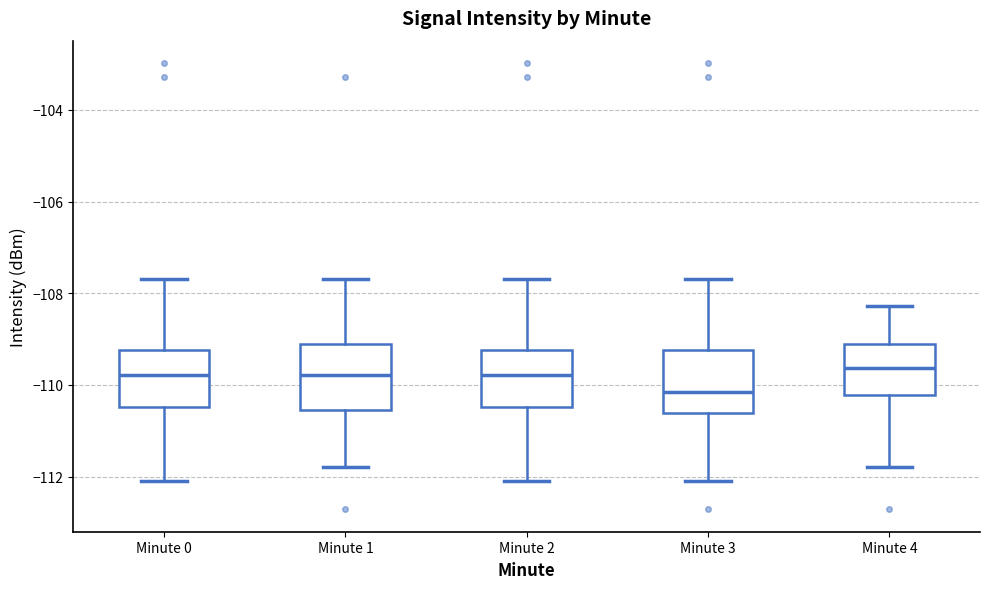

Reading left to right, transcribe this box plot: for each box, give where its median line is, the range the box spans, and where its two whiskers end, as read against the y-axis. The values are not printed on the chart, so give them approximately, as read against the axis.

Minute 0: median -109.8, box -110.4 to -109.2, whiskers -112.0 to -107.6
Minute 1: median -109.8, box -110.6 to -109.2, whiskers -111.8 to -107.6
Minute 2: median -109.8, box -110.4 to -109.2, whiskers -112.0 to -107.6
Minute 3: median -110.2, box -110.6 to -109.2, whiskers -112.0 to -107.6
Minute 4: median -109.6, box -110.2 to -109.2, whiskers -111.8 to -108.2